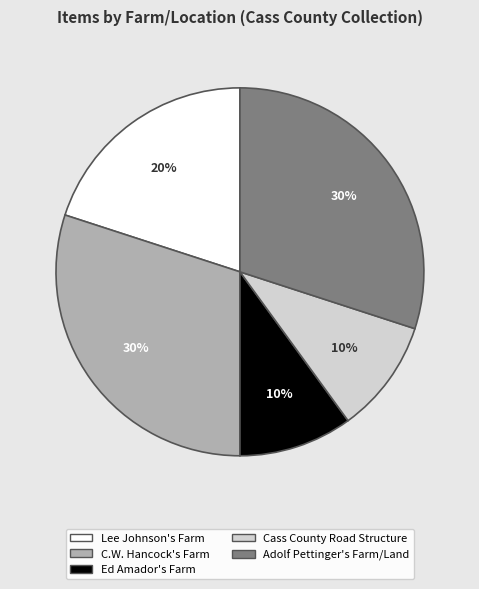

True or false: C.W. Hancock's Farm accounts for 19% of the total.

False